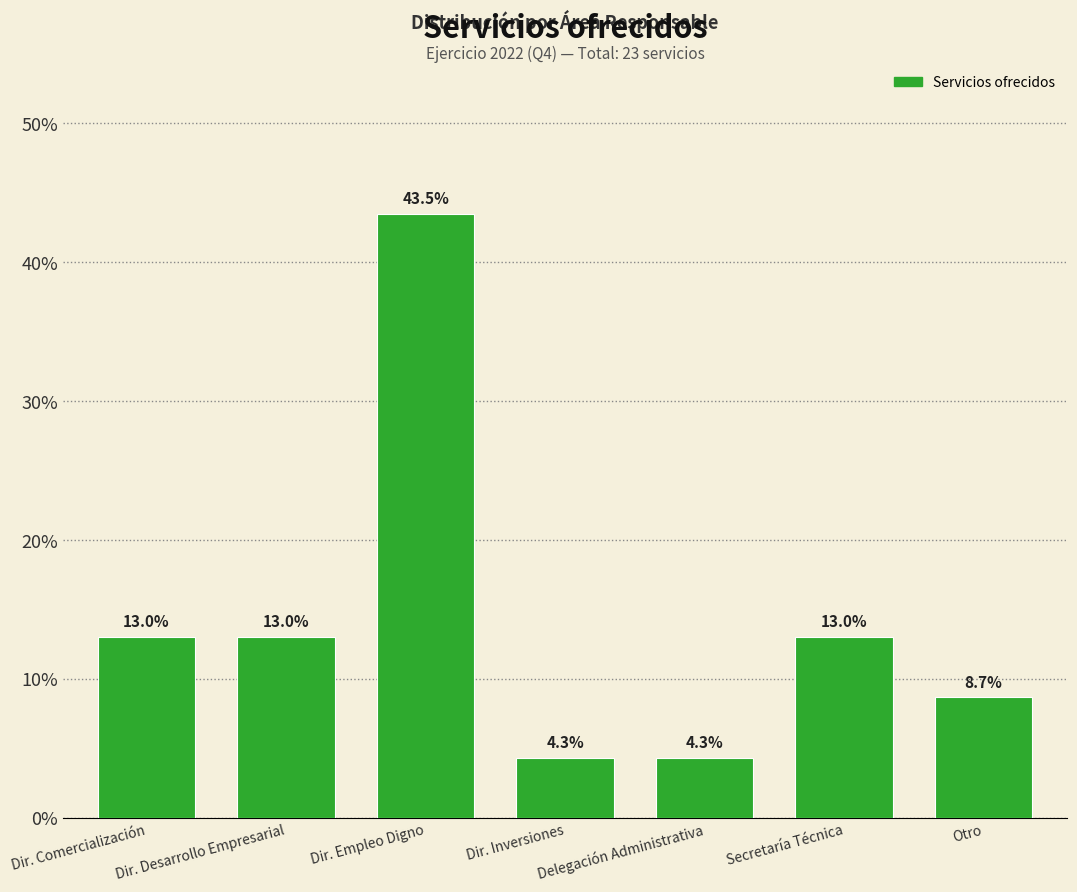

What is the difference between the maximum and minimum values?

39.1